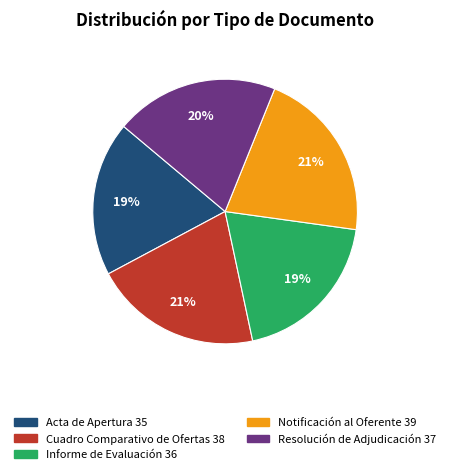

Is it true that Informe de Evaluación is 33% of the pie?

False